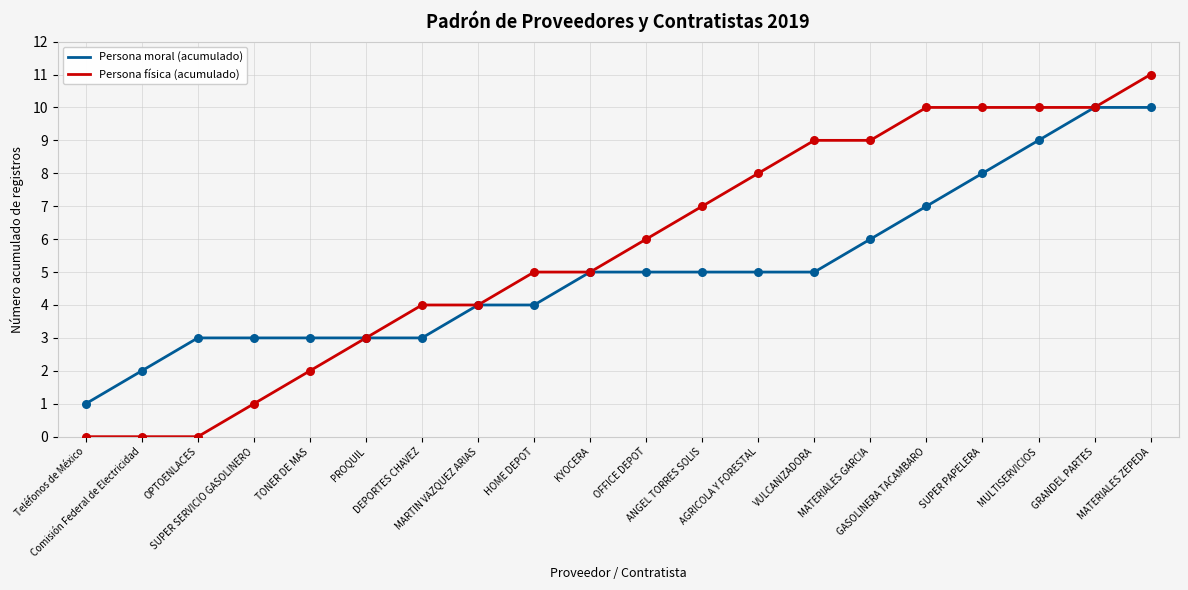

At which category is the sum across all series the highest?

MATERIALES ZEPEDA